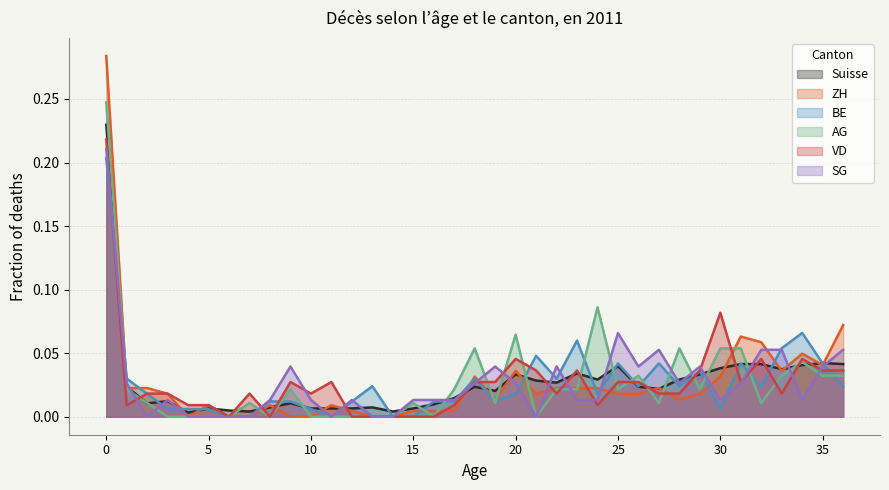

True or false: Suisse has more than 2 interior local peaks.

True